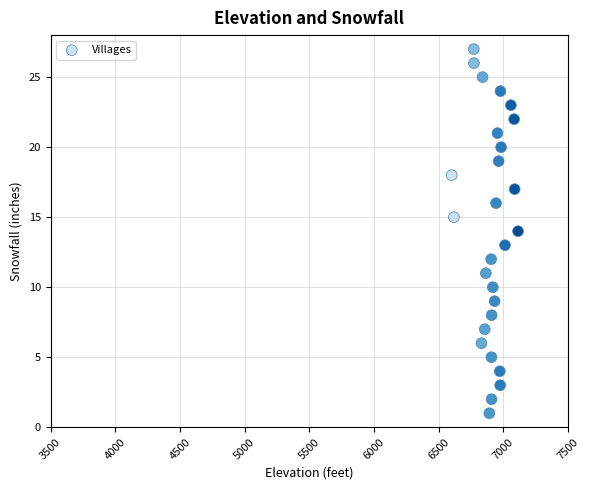

What is the range of Y values (max minus min)?

26